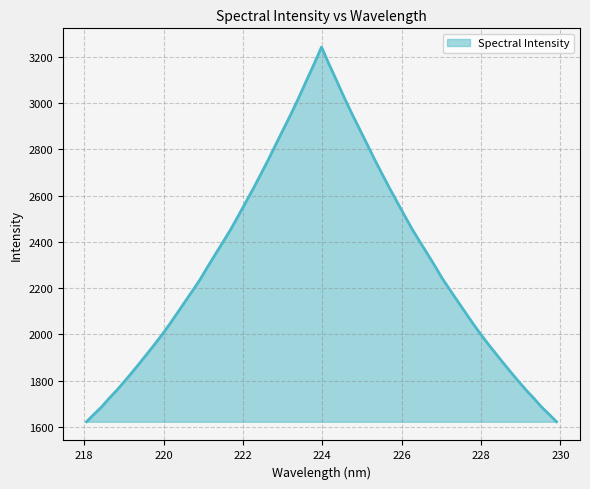

What is the greatest value displayed?

3241.0